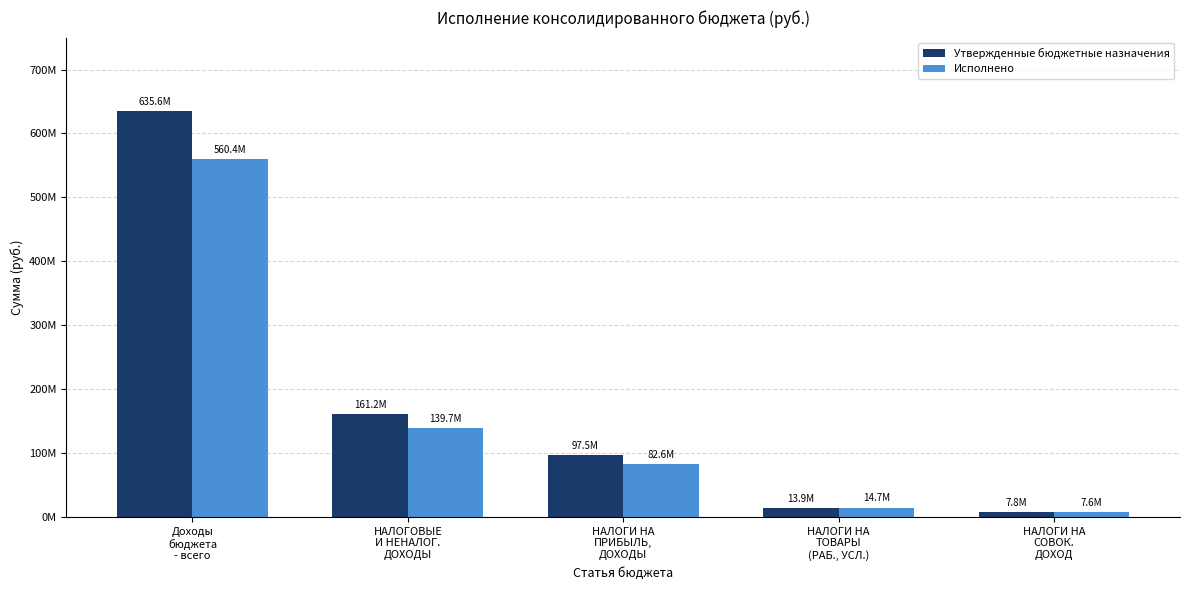

Is it true that Утвержденные бюджетные назначения equals 97502500.0 at НАЛОГИ НА
ПРИБЫЛЬ,
ДОХОДЫ?

True